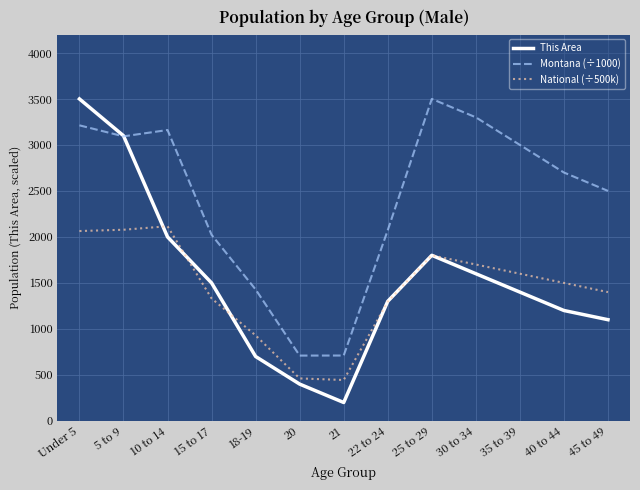

Does the chart display data point markers on the line(s)?

No